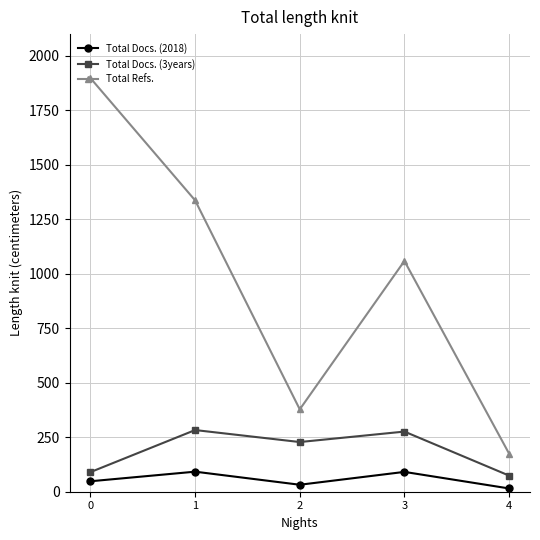

Where does the Total Docs. (3years) series first go above 228?

1